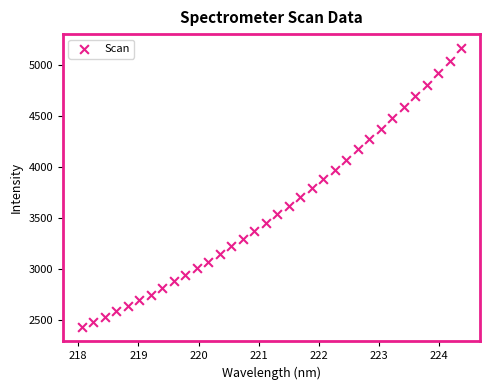

What is the range of Y values (max minus min)?

2742.0